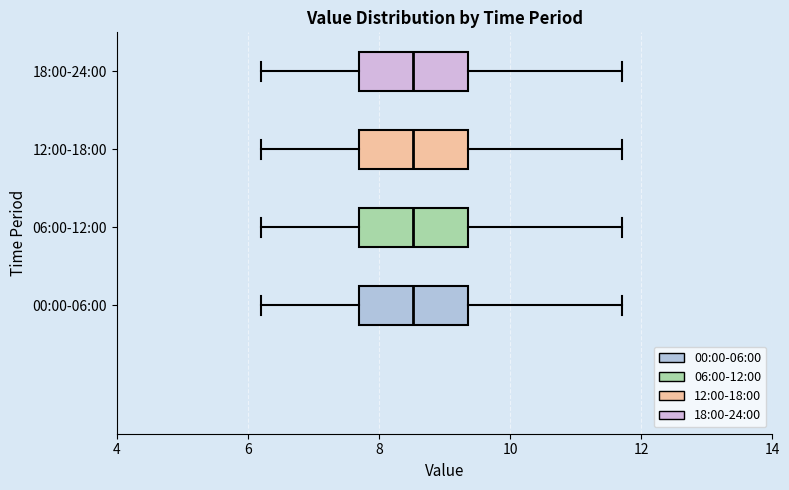

Reading bottom to top, read every box against the x-axis: the position of its median line, the range the box covers, and the ends of its whiskers. The values are not printed on the chart, so give them approximately, as read against the axis.

00:00-06:00: median 8.6, box 7.6 to 9.4, whiskers 6.2 to 11.8
06:00-12:00: median 8.6, box 7.6 to 9.4, whiskers 6.2 to 11.8
12:00-18:00: median 8.6, box 7.6 to 9.4, whiskers 6.2 to 11.8
18:00-24:00: median 8.6, box 7.6 to 9.4, whiskers 6.2 to 11.8